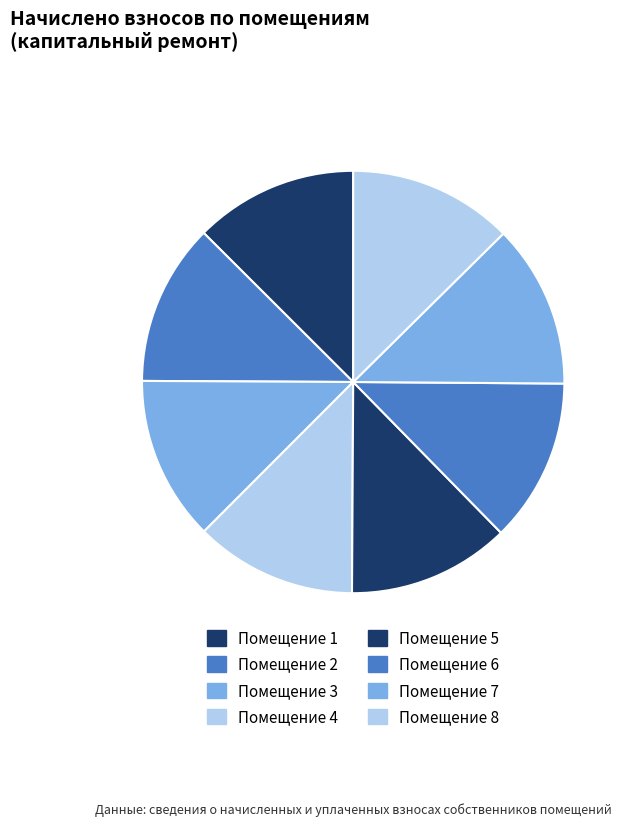

To the nearest percent, what is the average slice percentage?

13%